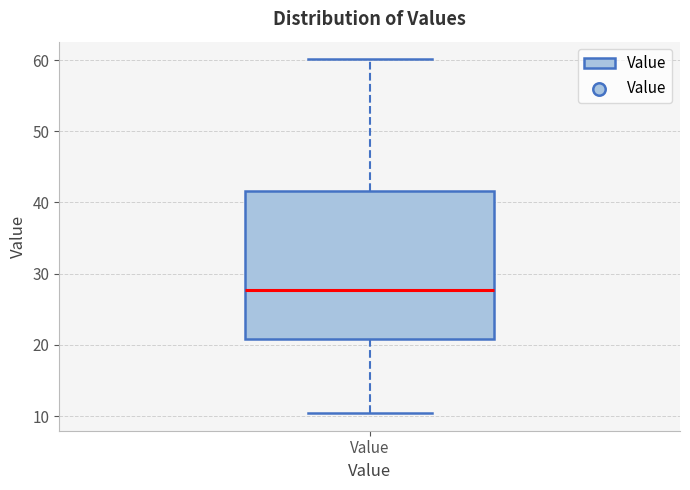

Where is the upper edge of the box for Value on the y-axis? The values are not printed on the chart, so give them approximately, as read against the axis.

42